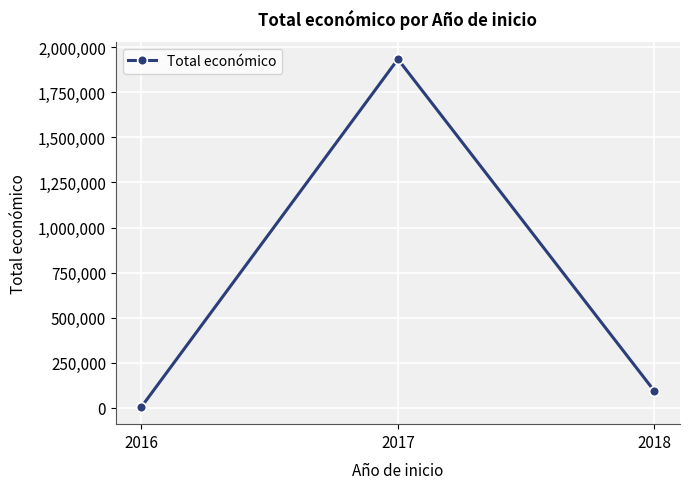

Reading right to left, extract all data points from this chart.

2018=93530.0	2017=1933497.7	2016=6000.0